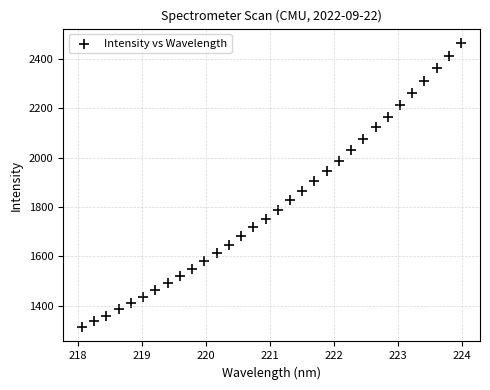

What is the range of X values (max minus min)?

5.9